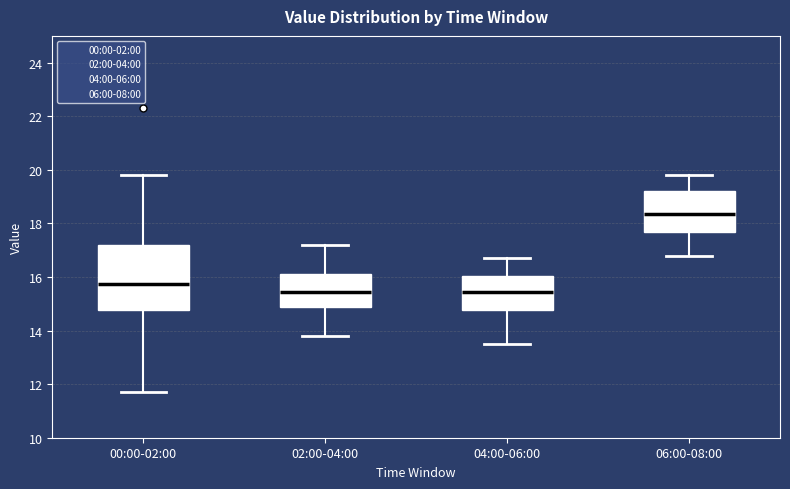

Which box has the highest median line?

06:00-08:00